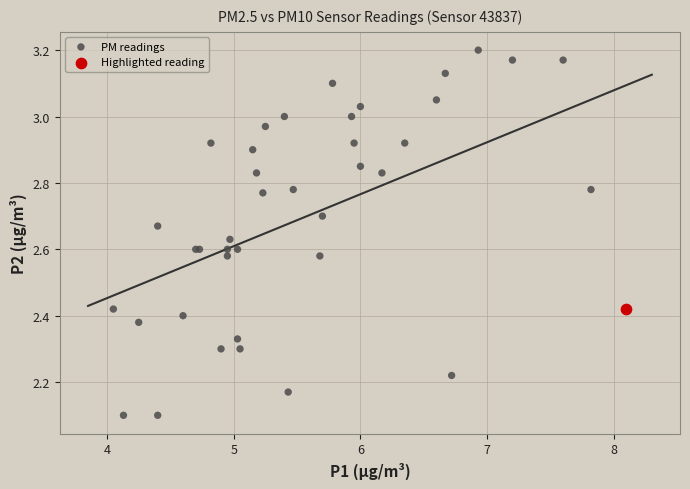

What are all the series names shown in the legend?

PM readings, Highlighted reading